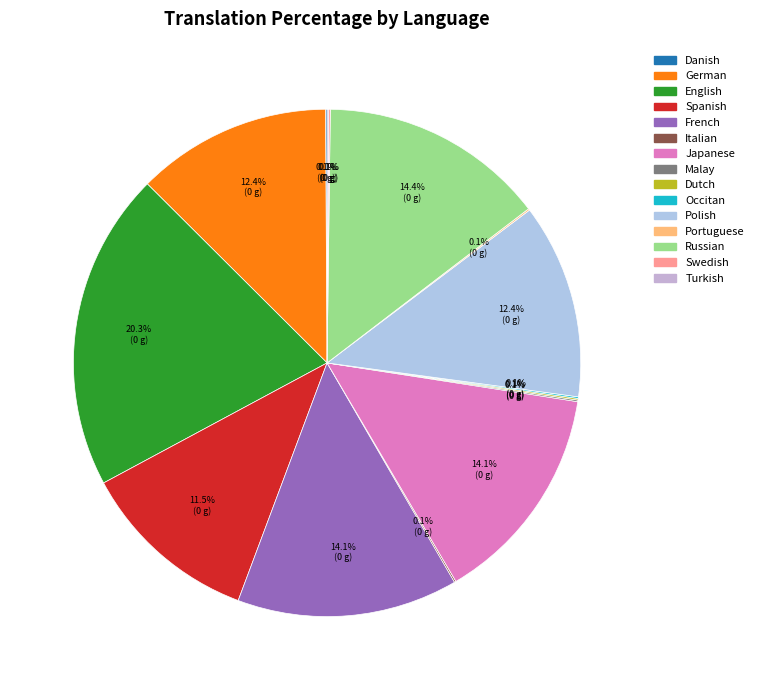

Count the number of slices in the pie.

15